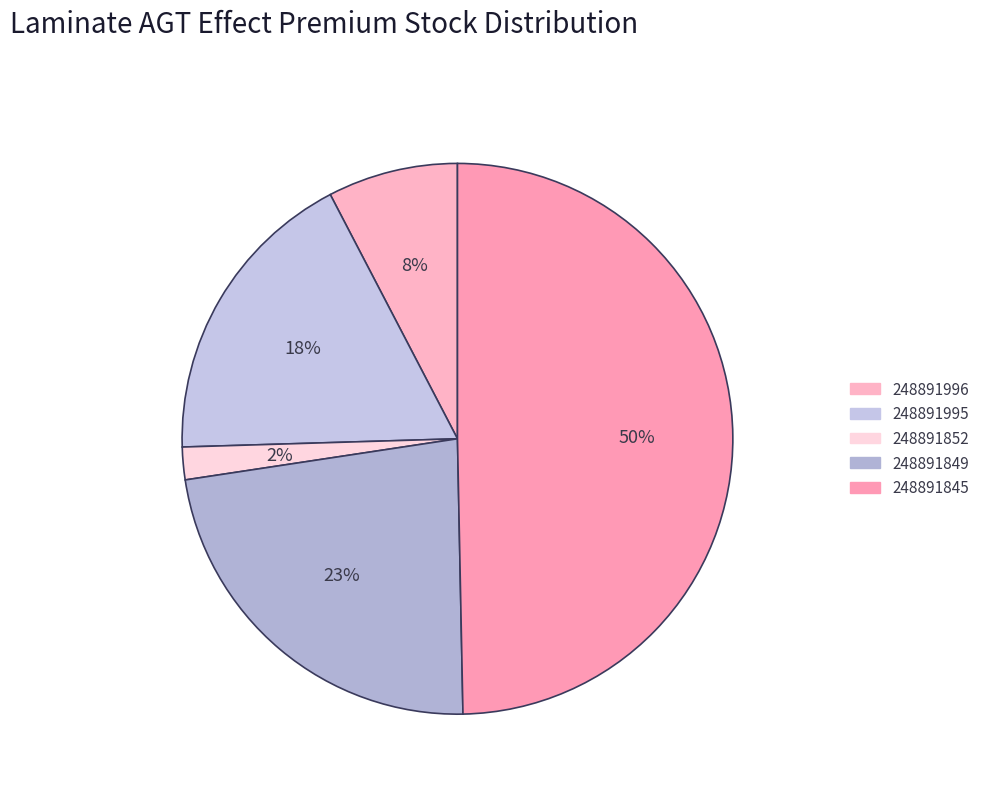

Which category has the biggest portion of the pie?

248891845